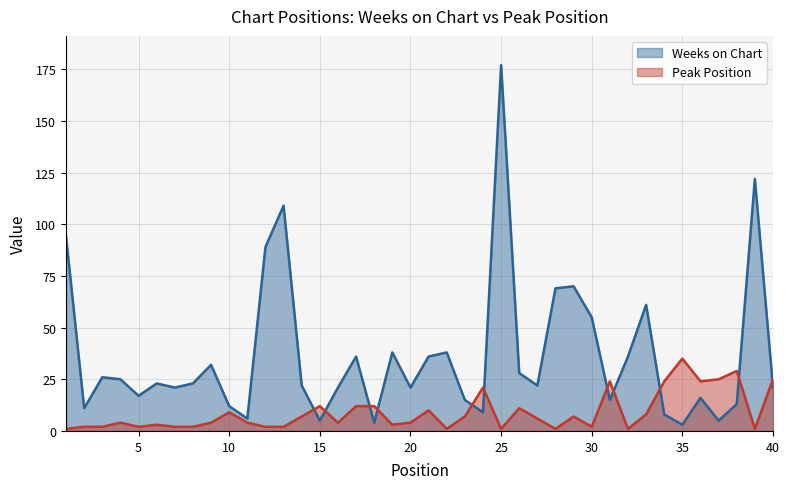

In Peak Position, how many points are higher than both neighbors (excluding endpoints)?

11